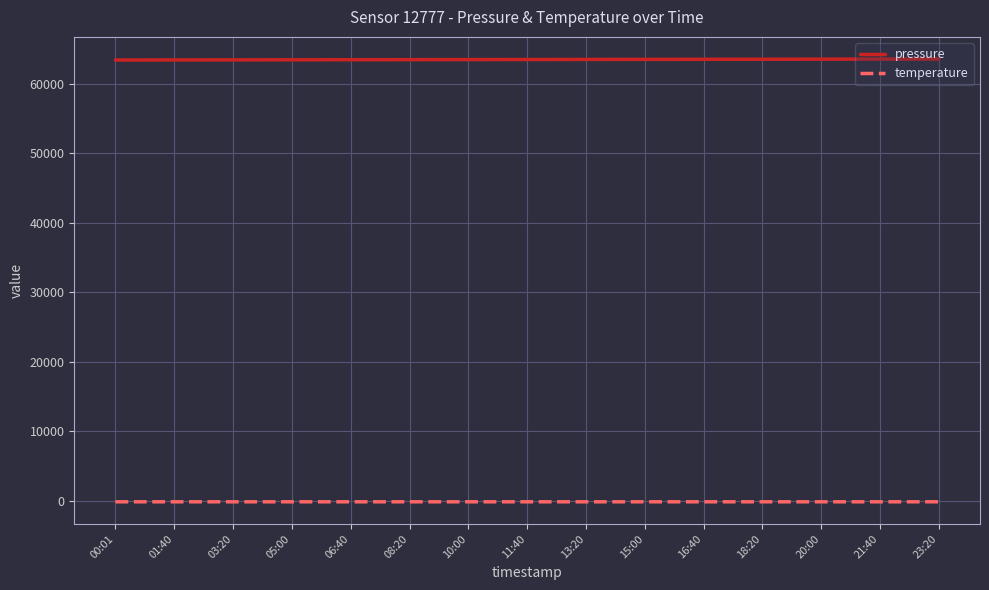

True or false: pressure and temperature cross at least once.

False